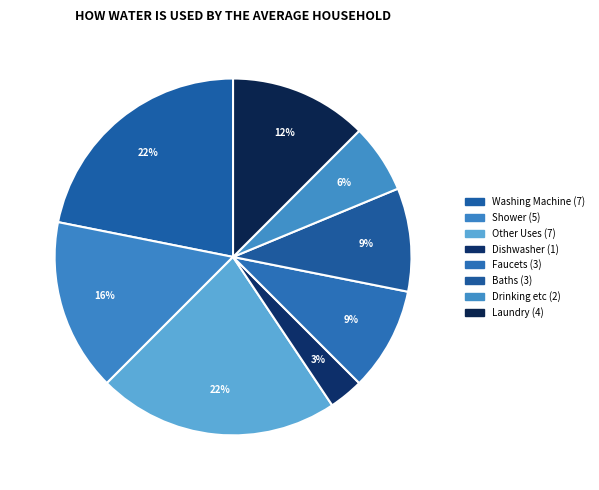

How many segments does this pie chart have?

8